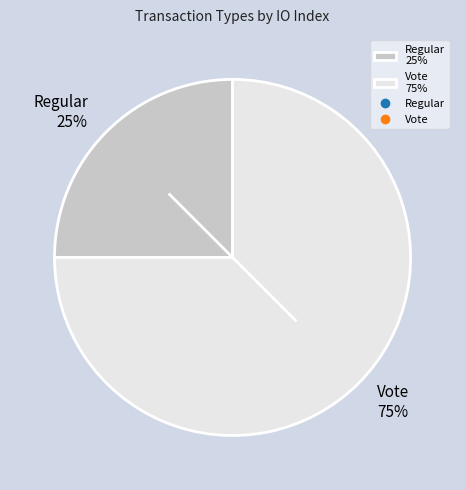

To the nearest percent, what is the difference between the largest and smallest slice percentages?

50%